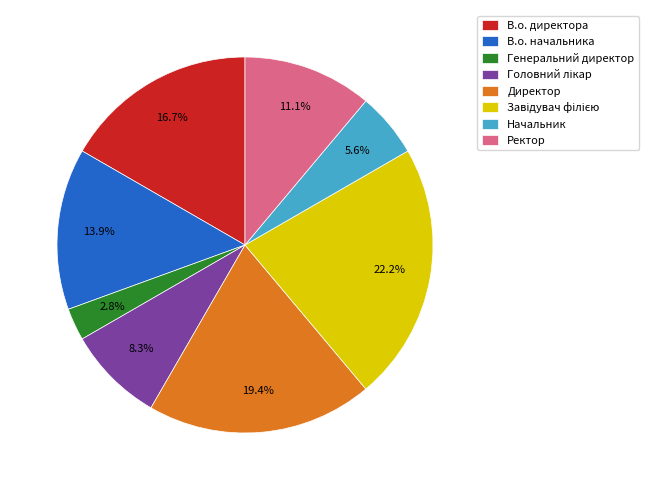

To the nearest percent, what portion does Генеральний директор represent?

3%